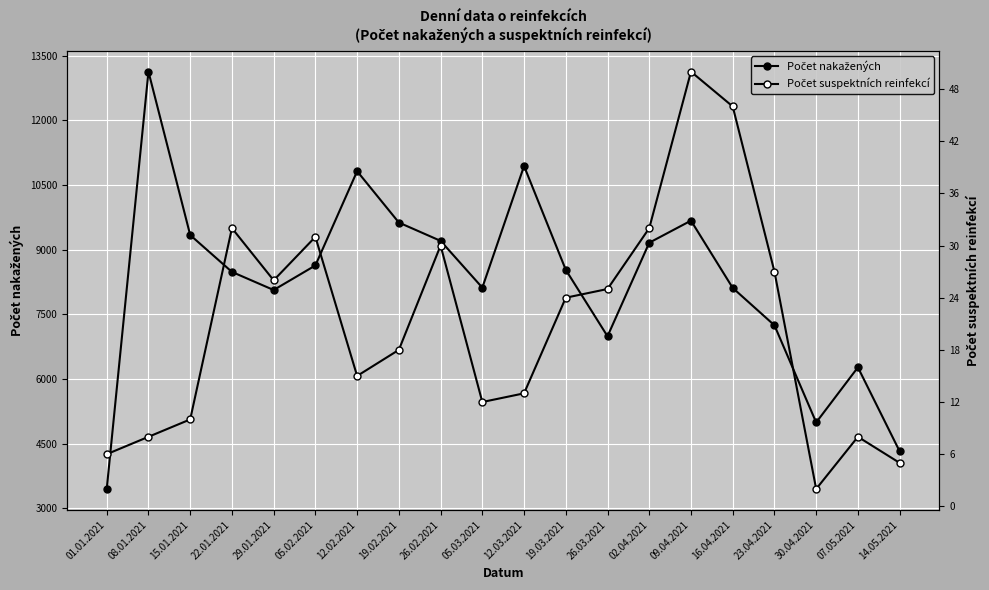

What is the label of the 2nd point from the left?

08.01.2021